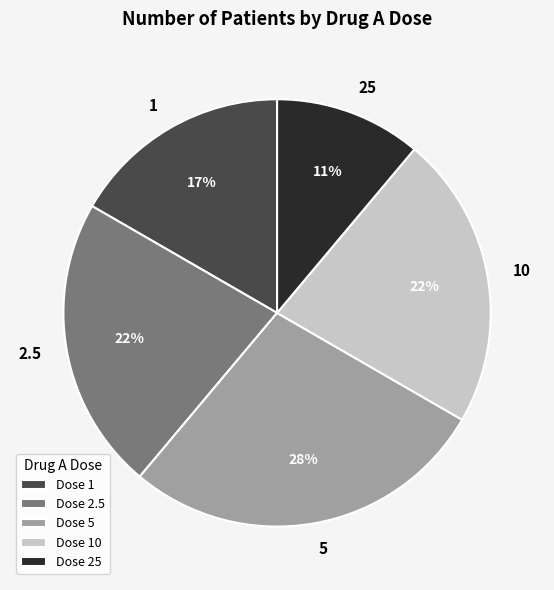

To the nearest percent, what portion does 2.5 represent?

22%